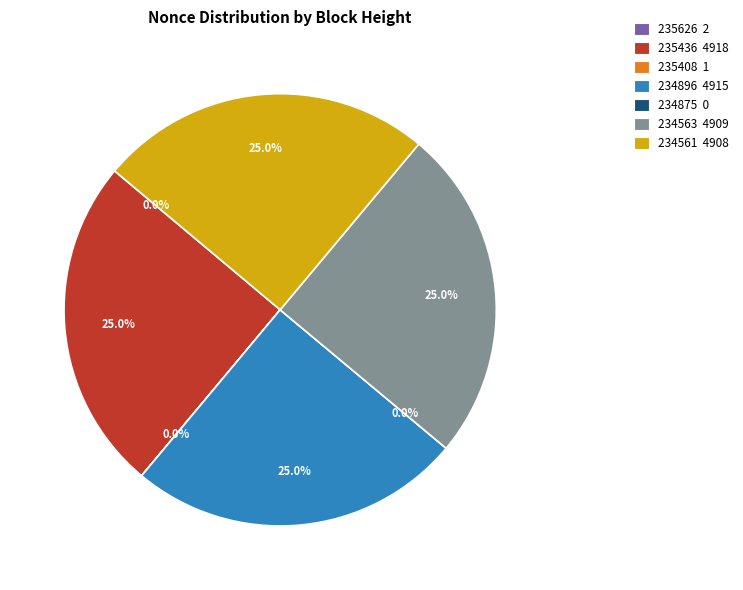

What is the total percentage of 234875 and 234563?

25.0%